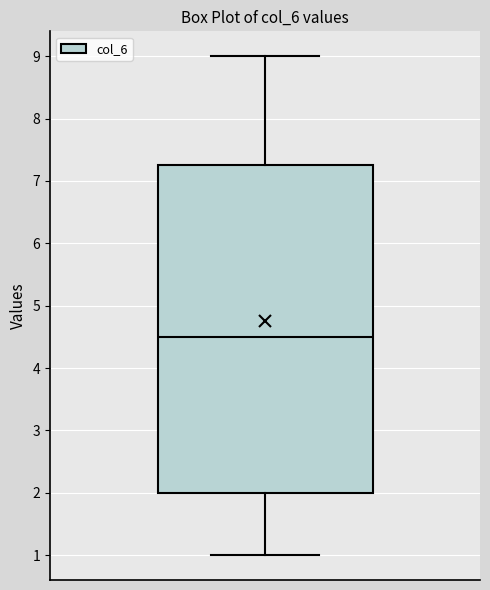

Read this box plot against the y-axis: the position of the median line, the range covered by the box, and the ends of both whiskers. The values are not printed on the chart, so give them approximately, as read against the axis.

median 4.5, box 2.0 to 7.3, whiskers 1.0 to 9.0